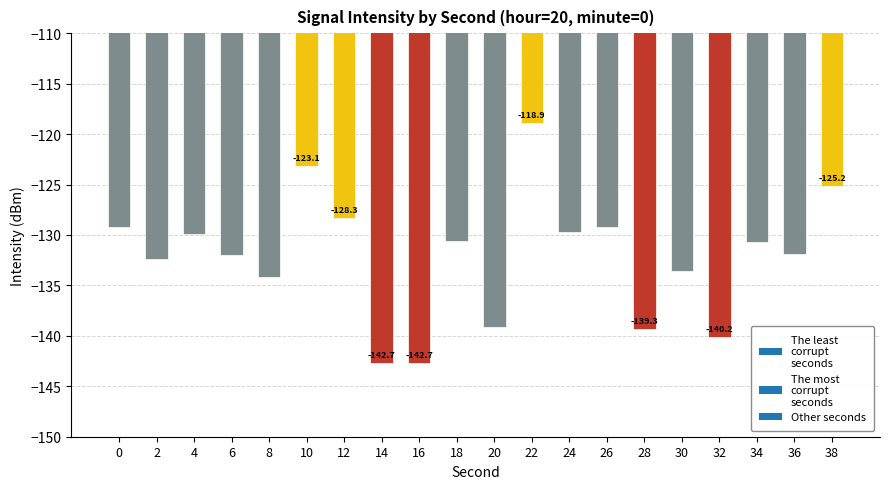

How many categories are shown in the chart?

20